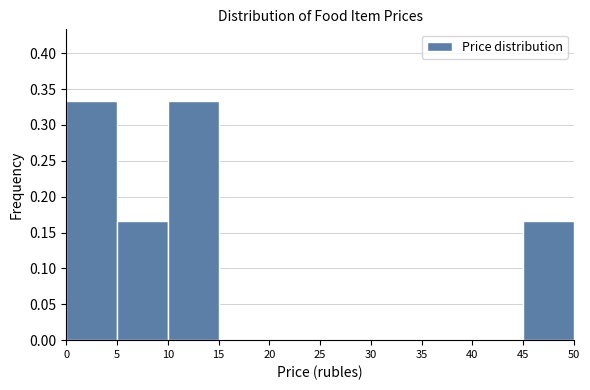

What is the height of the bar covering 45 to 50 on the x-axis? The values are not printed on the chart, so give them approximately, as read against the axis.

0.165